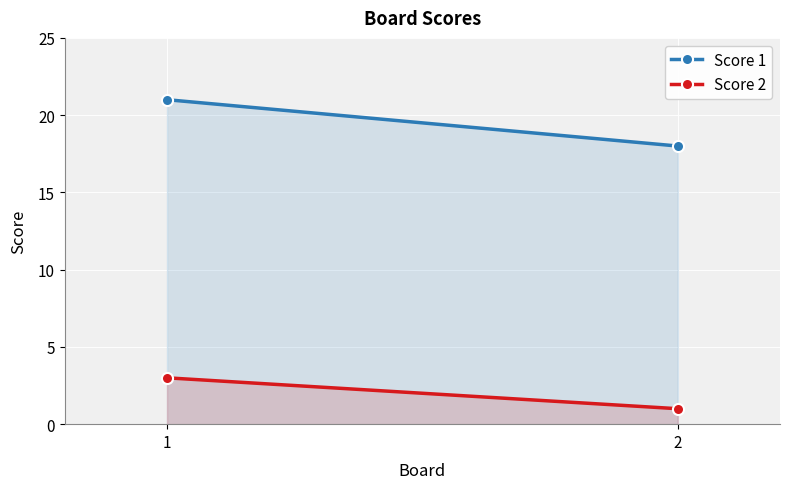

The Score 2 series shows 1 at 1. True or false?

False